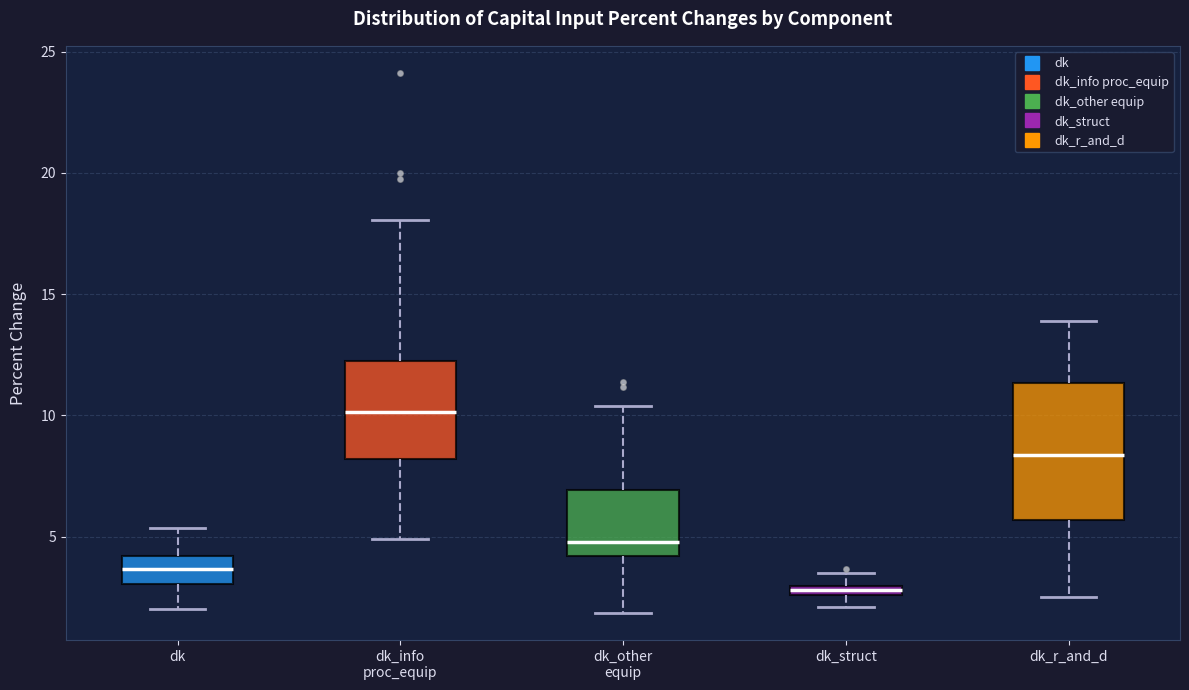

Comparing the boxes themselves (not the whiskers), which one is the tallest?

dk_r_and_d